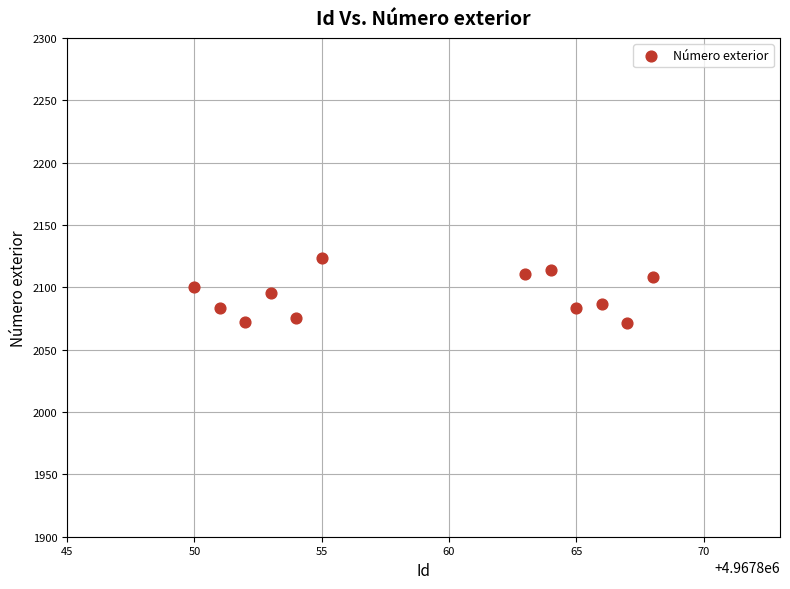

What is the average Y value?

2093.7